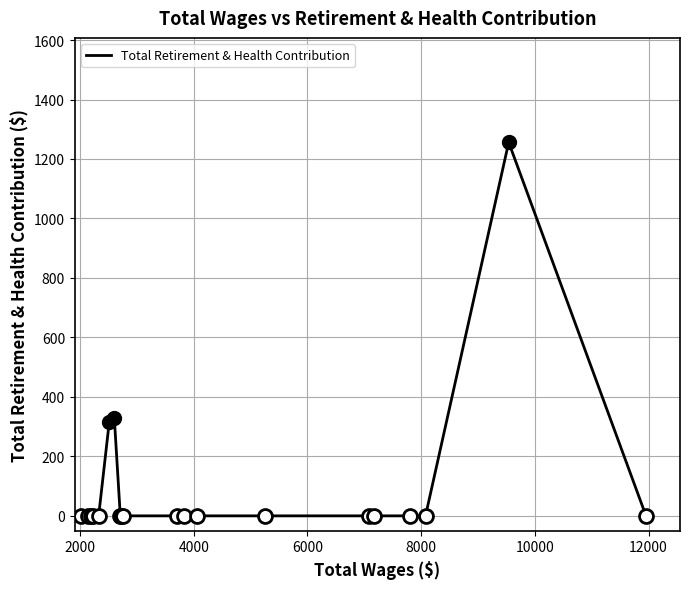

What is the maximum value shown in the chart?

1256